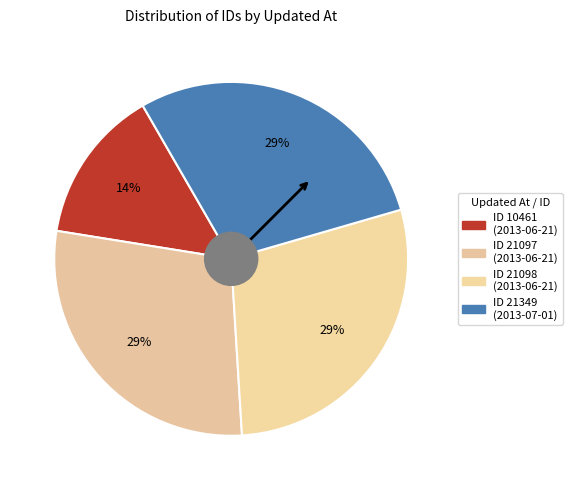

Which slice is the smallest?

2013-06-21 15:39:44 UTC